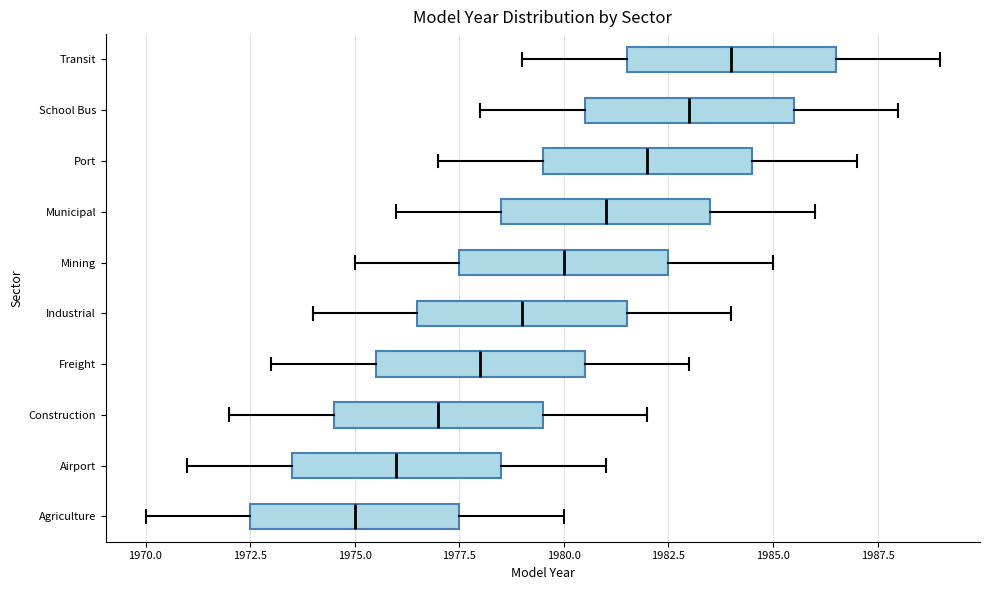

Reading bottom to top, read every box against the x-axis: the position of its median line, the range the box covers, and the ends of its whiskers. The values are not printed on the chart, so give them approximately, as read against the axis.

Agriculture: median 1975.0, box 1972.5 to 1977.5, whiskers 1970.0 to 1980.0
Airport: median 1976.0, box 1973.5 to 1978.5, whiskers 1971.0 to 1981.0
Construction: median 1977.0, box 1974.5 to 1979.5, whiskers 1972.0 to 1982.0
Freight: median 1978.0, box 1975.5 to 1980.5, whiskers 1973.0 to 1983.0
Industrial: median 1979.0, box 1976.5 to 1981.5, whiskers 1974.0 to 1984.0
Mining: median 1980.0, box 1977.5 to 1982.5, whiskers 1975.0 to 1985.0
Municipal: median 1981.0, box 1978.5 to 1983.5, whiskers 1976.0 to 1986.0
Port: median 1982.0, box 1979.5 to 1984.5, whiskers 1977.0 to 1987.0
School Bus: median 1983.0, box 1980.5 to 1985.5, whiskers 1978.0 to 1988.0
Transit: median 1984.0, box 1981.5 to 1986.5, whiskers 1979.0 to 1989.0